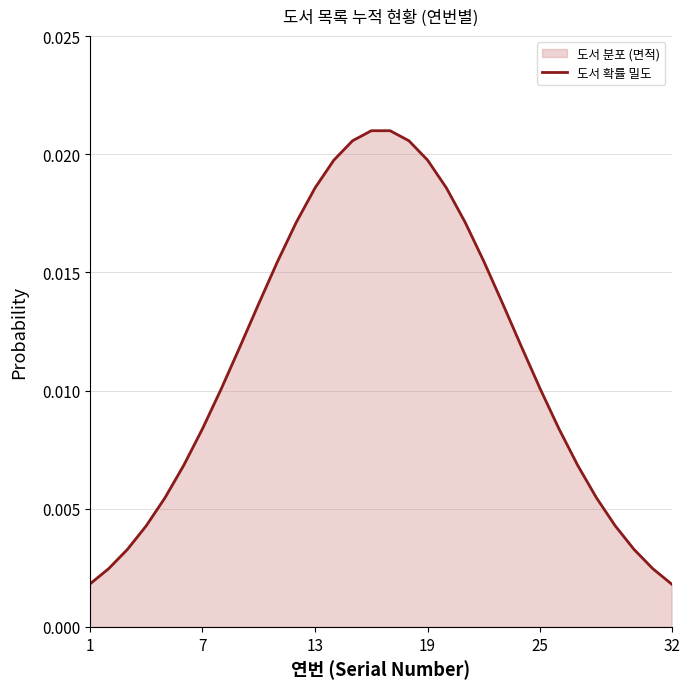

What is the sum of all values?

0.4